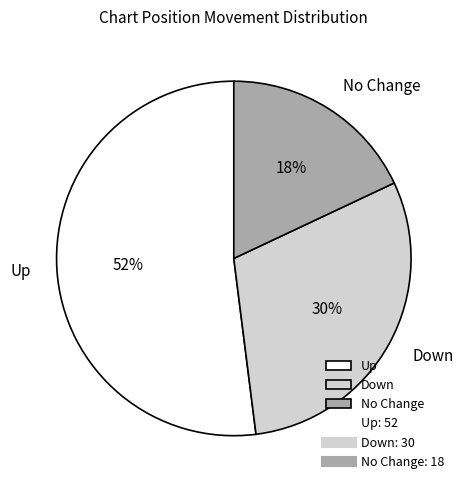

To the nearest percent, what portion does No Change represent?

18%